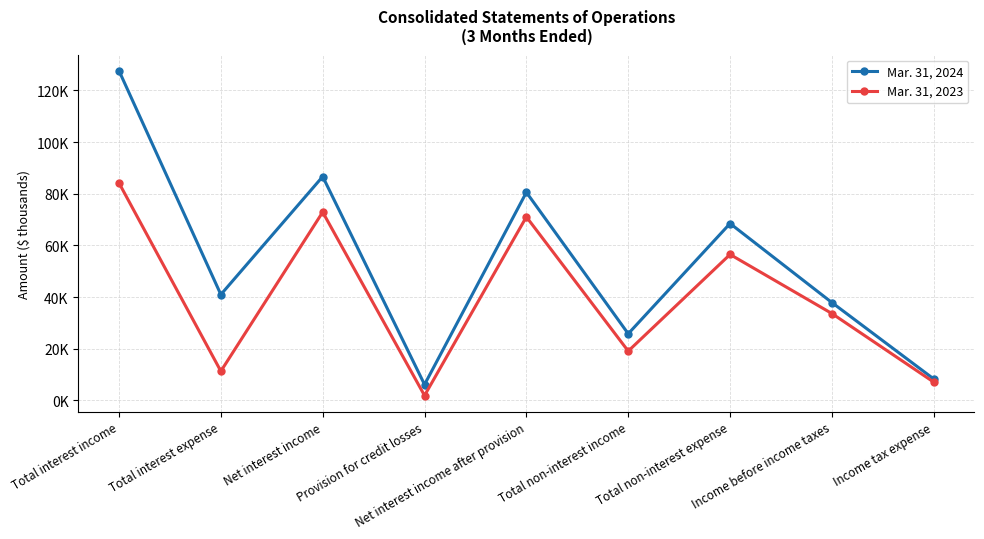

Rank the series by their average value, from highest to lowest.

Mar. 31, 2024, Mar. 31, 2023